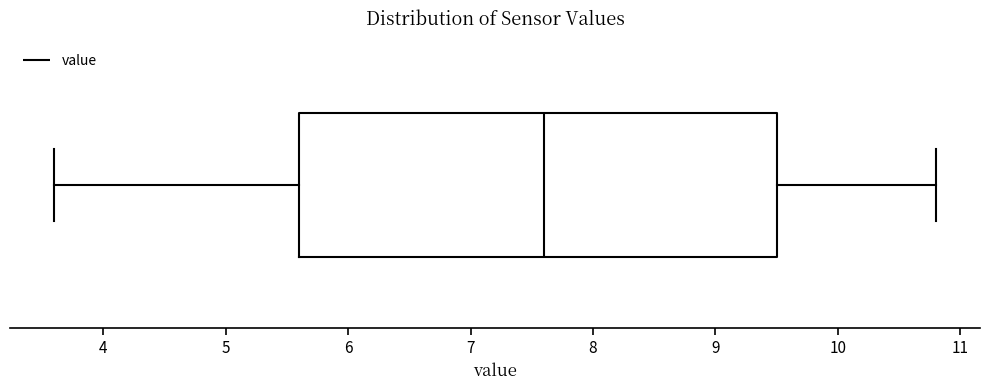

Transcribe this box plot: give where the median line is, the range the box spans, and where the two whiskers end, as read against the x-axis. The values are not printed on the chart, so give them approximately, as read against the axis.

median 7.6, box 5.6 to 9.5, whiskers 3.6 to 10.8